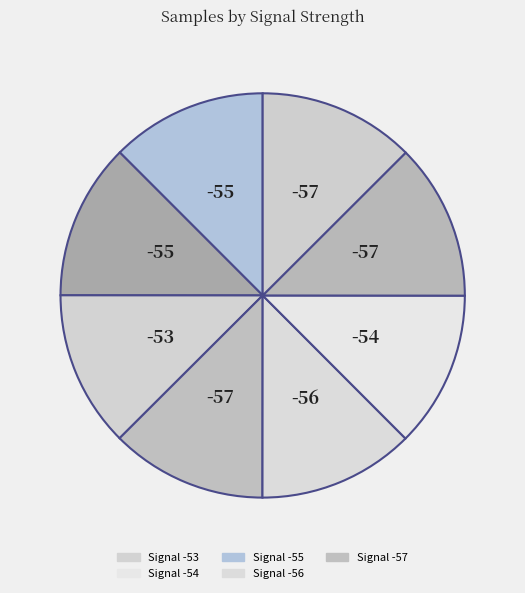

Count the number of slices in the pie.

8